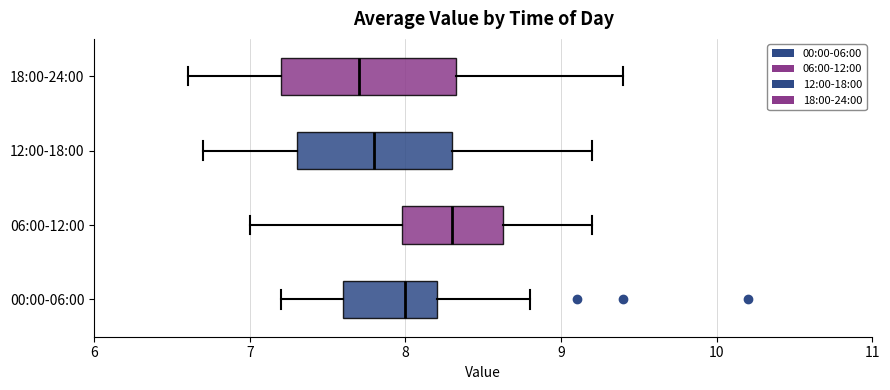

Reading bottom to top, transcribe this box plot: for each box, give where its median line is, the range the box spans, and where its two whiskers end, as read against the x-axis. The values are not printed on the chart, so give them approximately, as read against the axis.

00:00-06:00: median 8.0, box 7.6 to 8.2, whiskers 7.2 to 8.8
06:00-12:00: median 8.3, box 8.0 to 8.6, whiskers 7.0 to 9.2
12:00-18:00: median 7.8, box 7.3 to 8.3, whiskers 6.7 to 9.2
18:00-24:00: median 7.7, box 7.2 to 8.3, whiskers 6.6 to 9.4